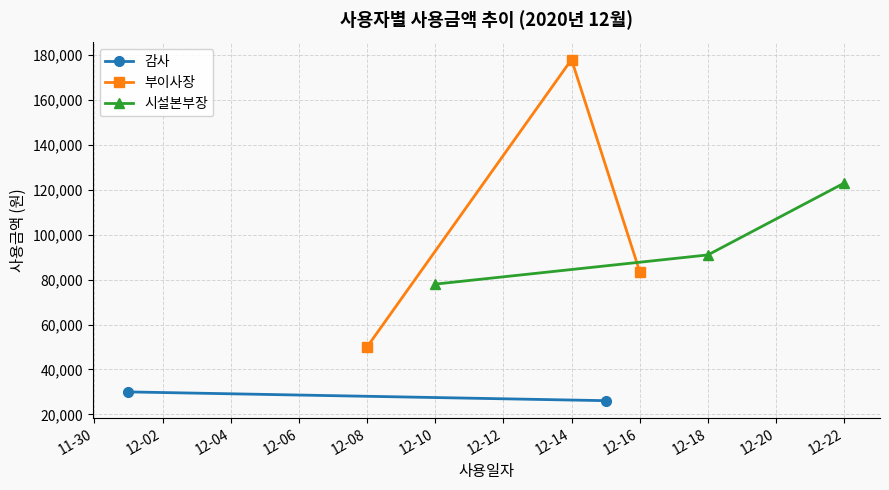

What is the sum of the 부이사장 values at 12-08 and 12-14?

228000